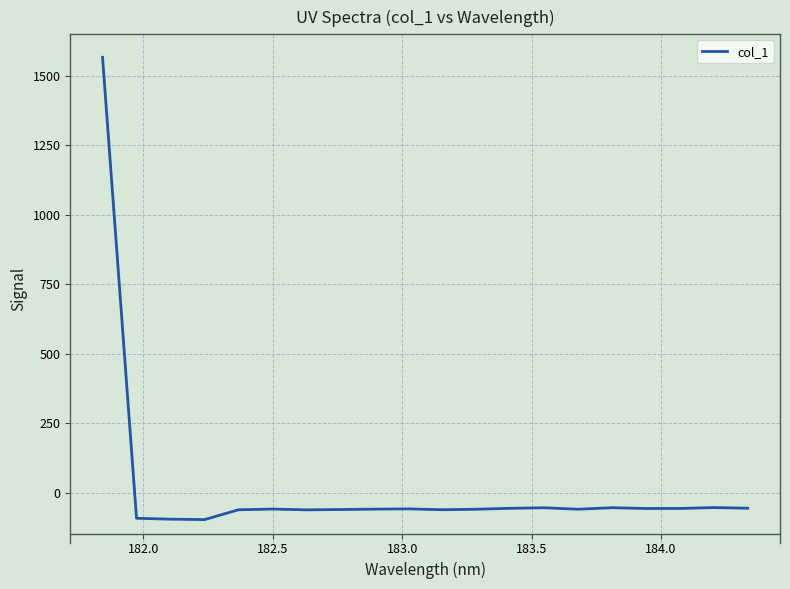

What is the difference between the maximum and minimum values?

1662.6